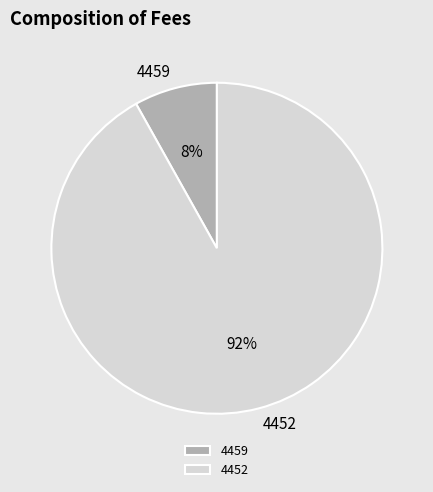

To the nearest percent, what is the average slice percentage?

50%